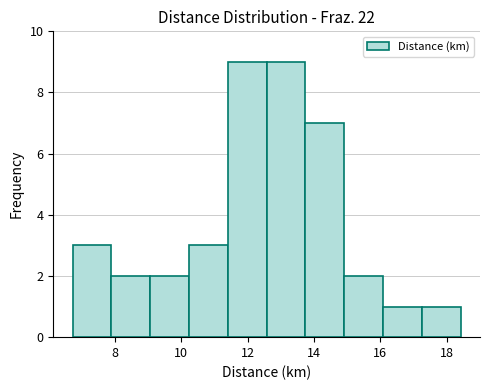

Reading left to right, transcribe this chart: for each bar, give the range it covers on the x-axis and its height. Neither the bar edges nor the heights are printed on the chart, so give them approximately, as read against the axes.

6.8 to 7.8: 3
7.8 to 9.0: 2
9.0 to 10.2: 2
10.2 to 11.4: 3
11.4 to 12.6: 9
12.6 to 13.8: 9
13.8 to 15.0: 7
15.0 to 16.0: 2
16.0 to 17.2: 1
17.2 to 18.4: 1